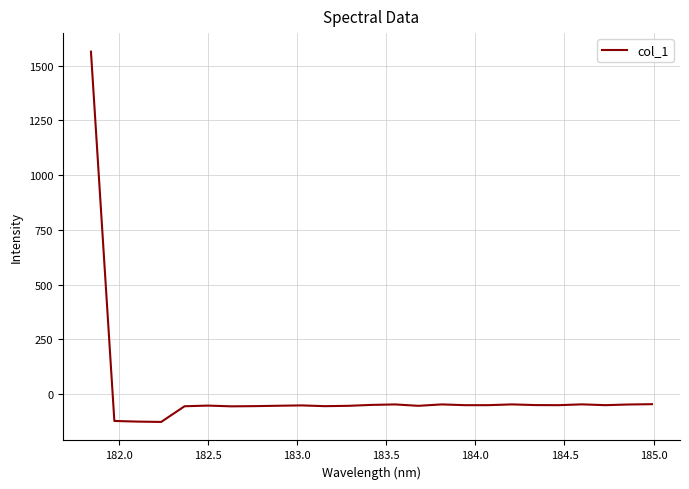

What is the difference between the maximum and minimum values?

1691.5